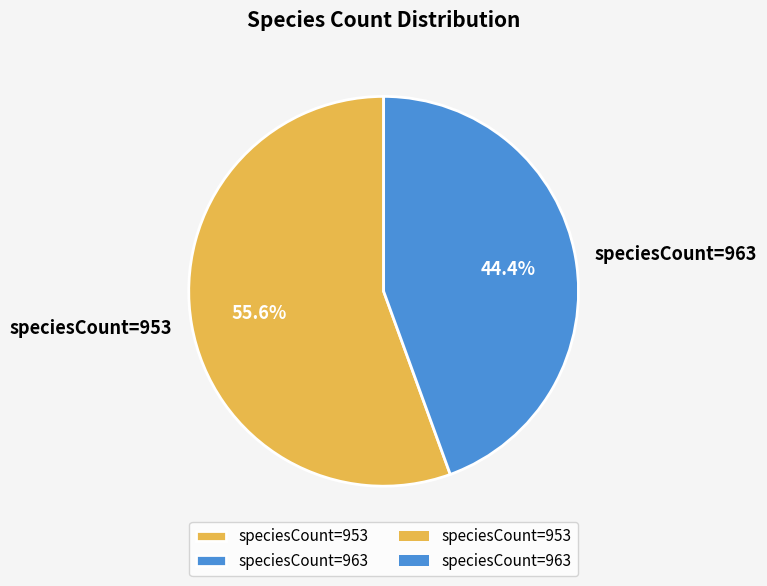

Between speciesCount=953 and speciesCount=963, which is larger?

speciesCount=953